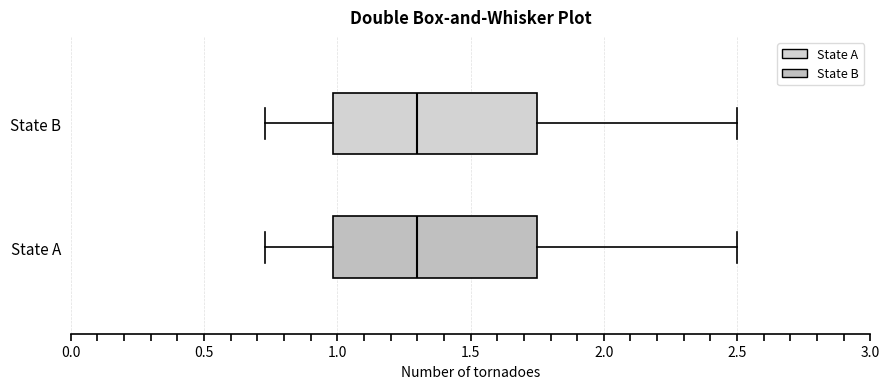

Where does the right whisker of the box for State A end on the x-axis? The values are not printed on the chart, so give them approximately, as read against the axis.

2.50